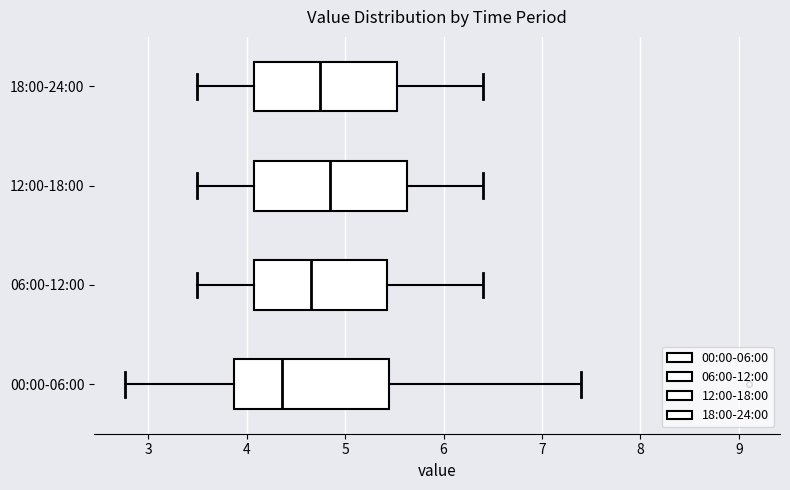

Reading bottom to top, read every box against the x-axis: the position of its median line, the range the box covers, and the ends of its whiskers. The values are not printed on the chart, so give them approximately, as read against the axis.

00:00-06:00: median 4.4, box 3.9 to 5.4, whiskers 2.8 to 7.4
06:00-12:00: median 4.7, box 4.1 to 5.4, whiskers 3.5 to 6.4
12:00-18:00: median 4.9, box 4.1 to 5.6, whiskers 3.5 to 6.4
18:00-24:00: median 4.8, box 4.1 to 5.5, whiskers 3.5 to 6.4